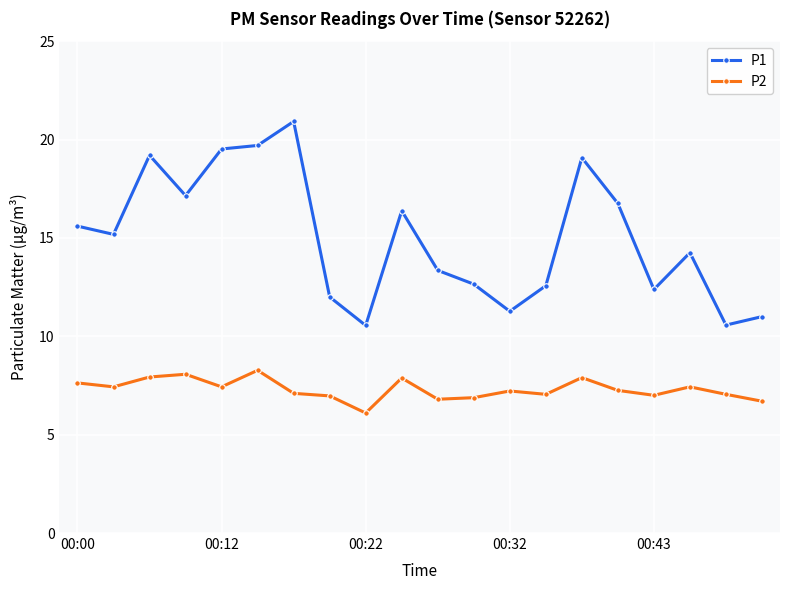

Rank the series by their average value, from highest to lowest.

P1, P2